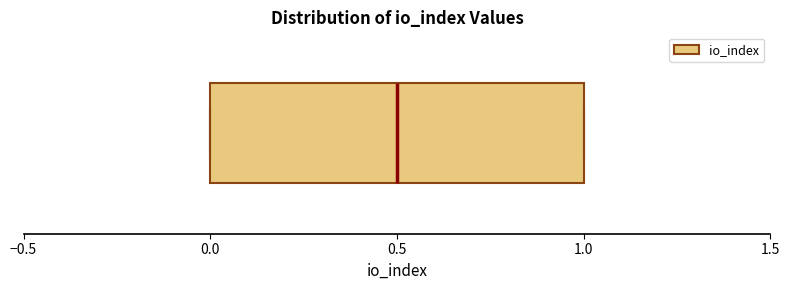

Transcribe this box plot: give where the median line is, the range the box spans, and where the two whiskers end, as read against the x-axis. The values are not printed on the chart, so give them approximately, as read against the axis.

median 0.5, box 0.0 to 1.0, whiskers 0.0 to 1.0